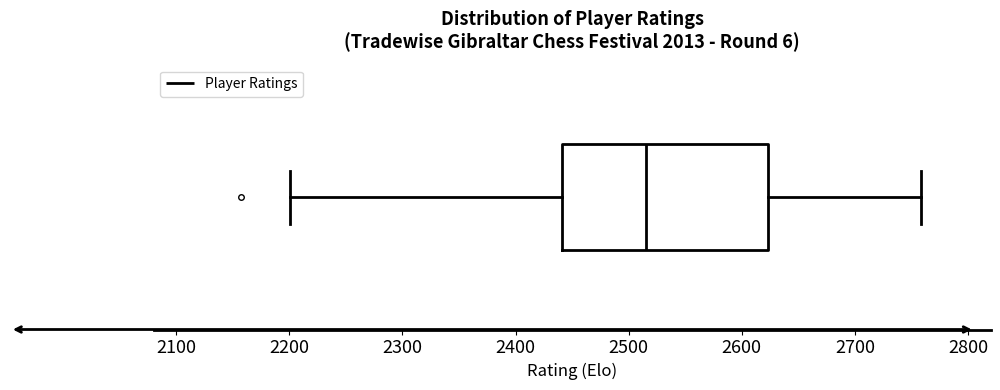

Transcribe this box plot: give where the median line is, the range the box spans, and where the two whiskers end, as read against the x-axis. The values are not printed on the chart, so give them approximately, as read against the axis.

median 2520, box 2440 to 2620, whiskers 2200 to 2760